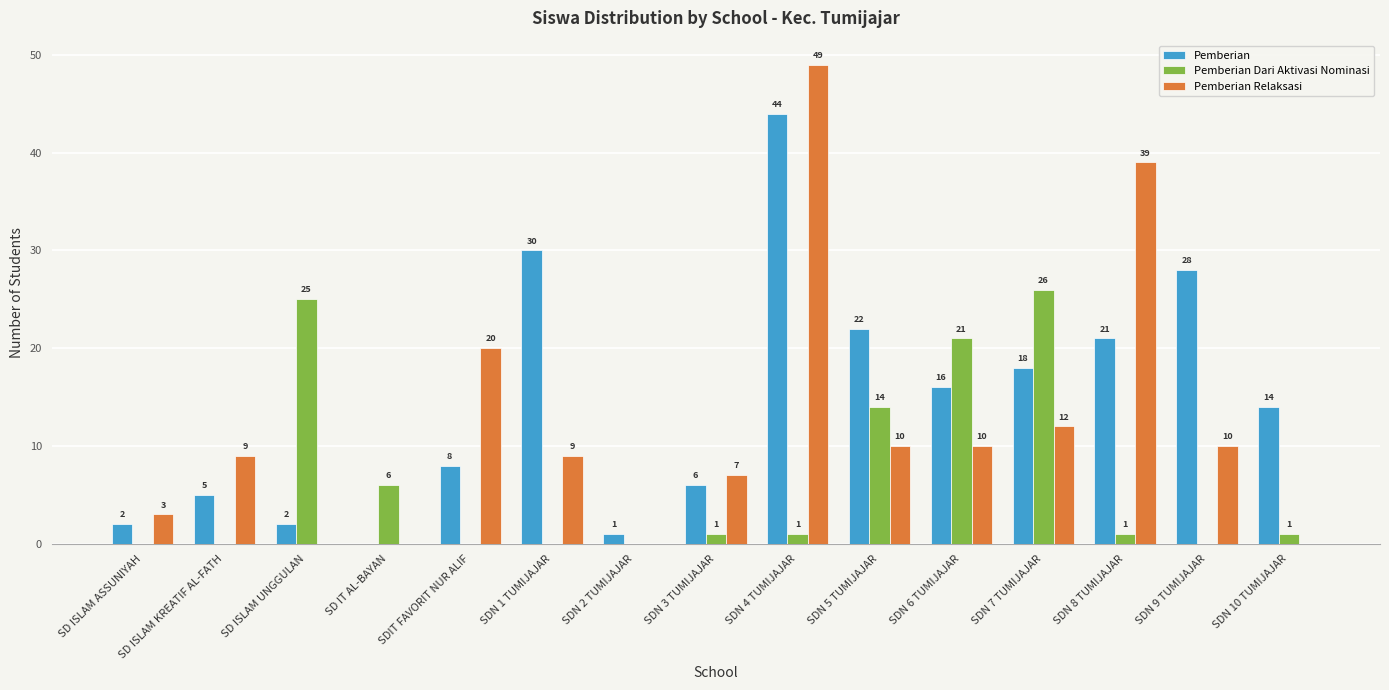

Where does the Pemberian Dari Aktivasi Nominasi series first go above 1?

SD ISLAM UNGGULAN